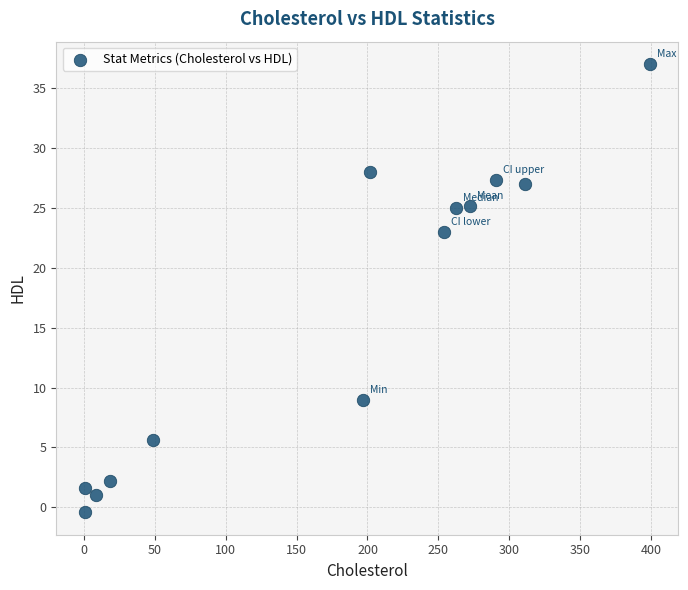

What is the range of Y values (max minus min)?

37.4